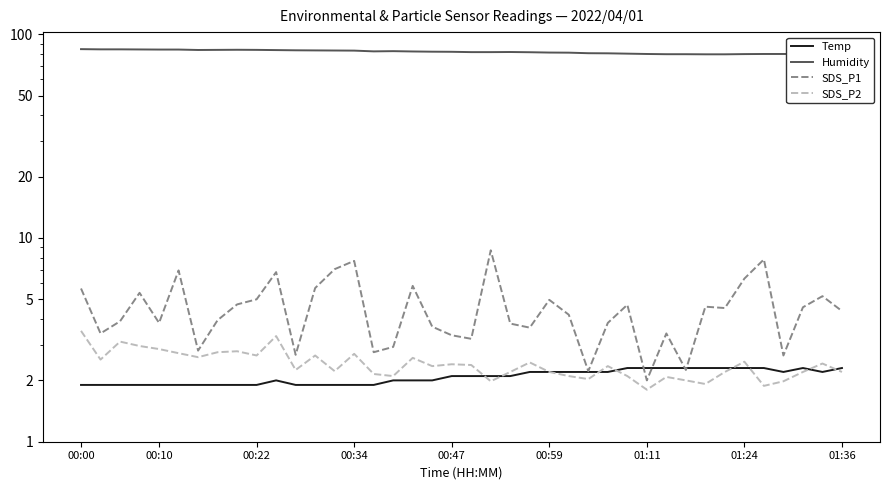

Count the Temp values in the range 1 to 2.

19